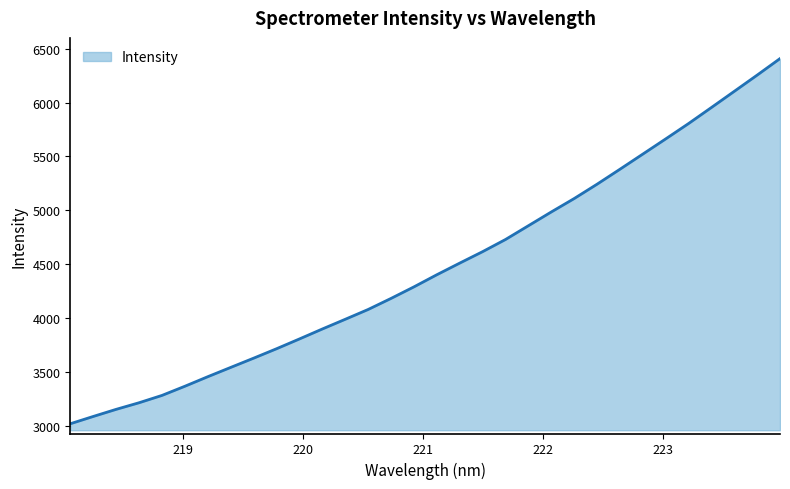

What is the minimum value shown in the chart?

3017.4